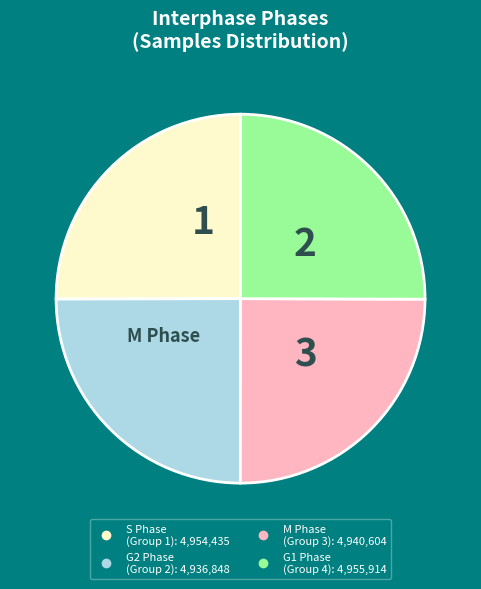

Does any single category account for the majority?

No